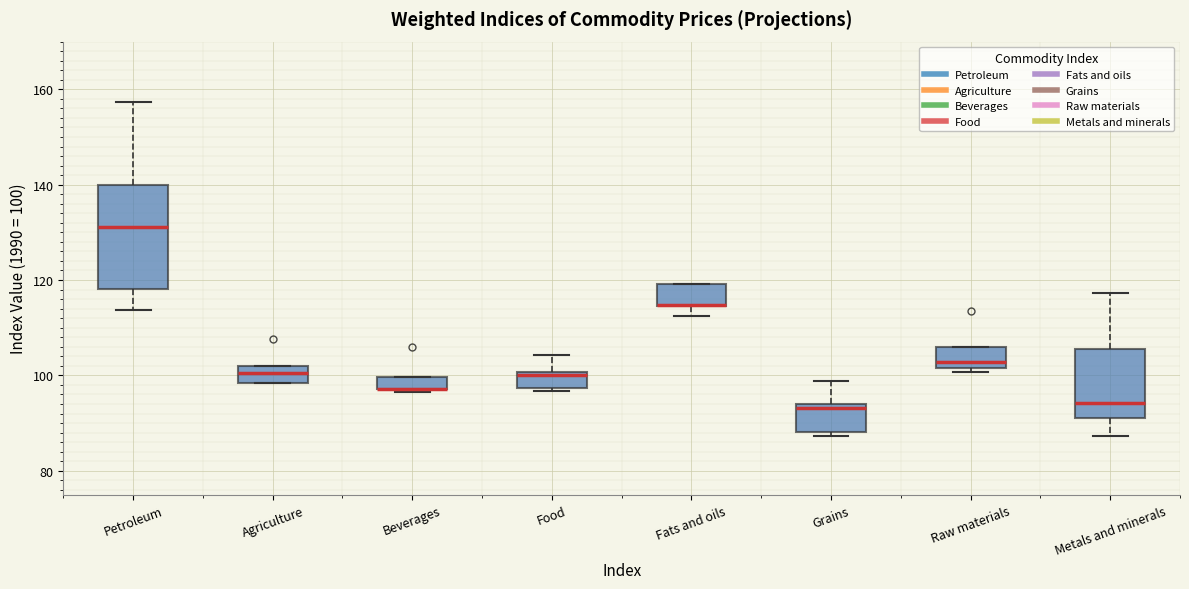

Where is the lower edge of the box for Fats and oils on the y-axis? The values are not printed on the chart, so give them approximately, as read against the axis.

114